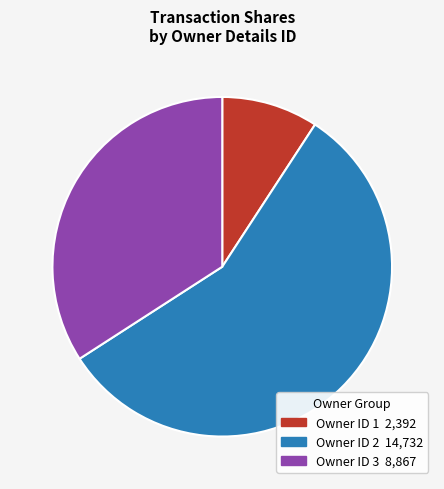

How many segments does this pie chart have?

3